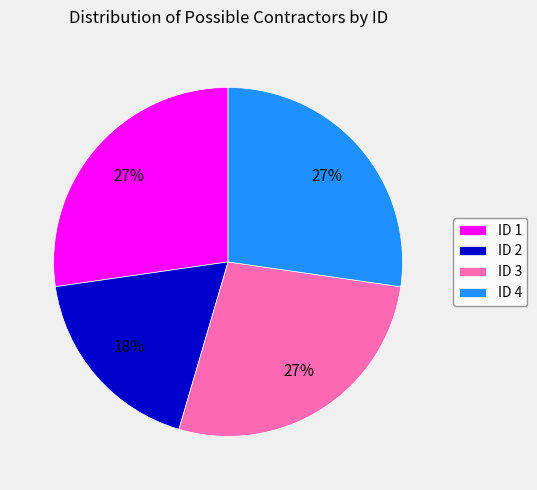

Count the number of slices in the pie.

4